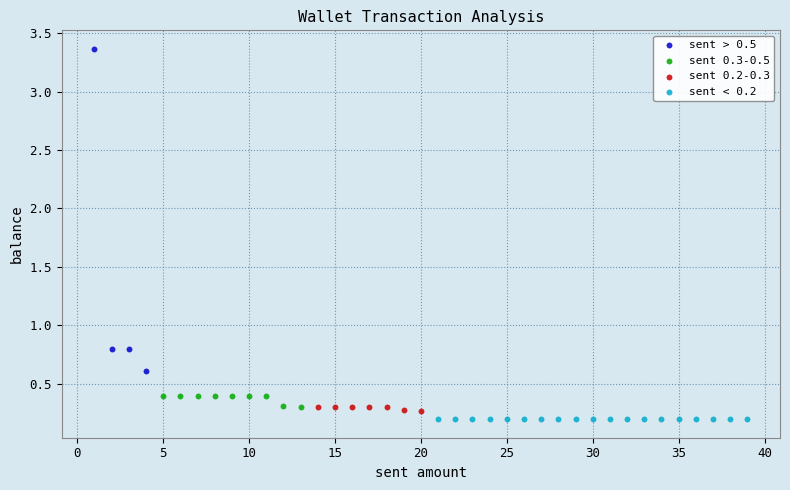

Which series has the largest Y range (max minus min)?

sent > 0.5